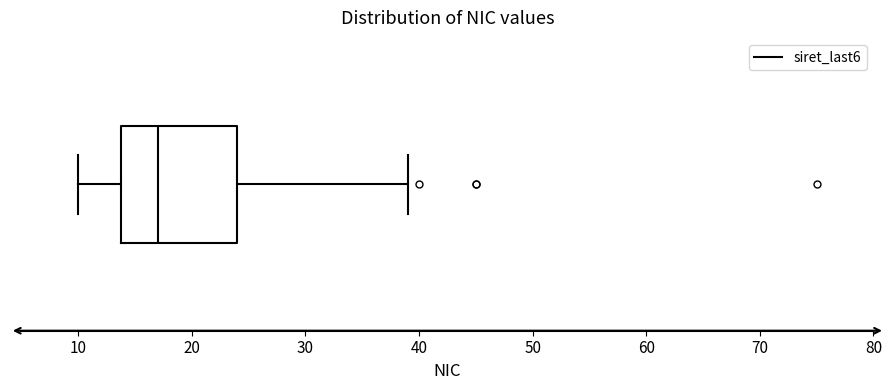

Read this box plot against the x-axis: the position of the median line, the range covered by the box, and the ends of both whiskers. The values are not printed on the chart, so give them approximately, as read against the axis.

median 17, box 14 to 24, whiskers 10 to 39